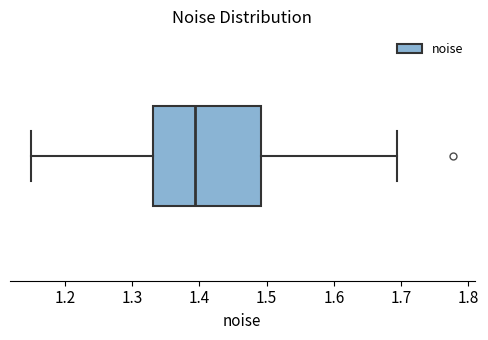

Transcribe this box plot: give where the median line is, the range the box spans, and where the two whiskers end, as read against the x-axis. The values are not printed on the chart, so give them approximately, as read against the axis.

median 1.39, box 1.33 to 1.49, whiskers 1.15 to 1.69